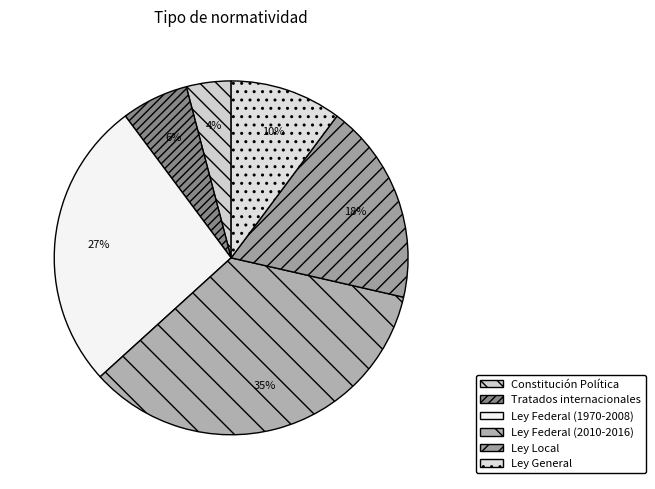

What is the largest slice in the pie chart?

Ley Federal (2010-2016)